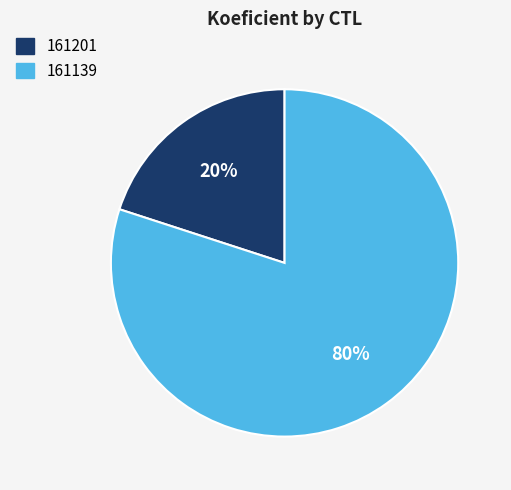

To the nearest percent, what is the difference between the largest and smallest slice percentages?

60%